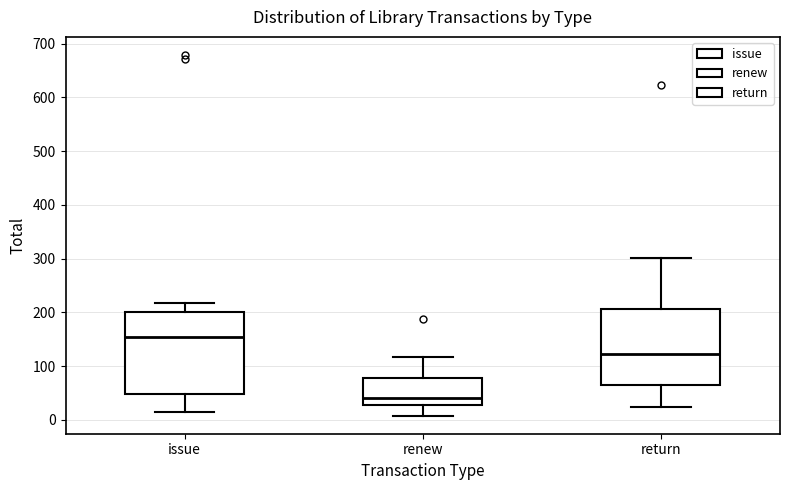

Where does the median line of the box for return sit on the y-axis? The values are not printed on the chart, so give them approximately, as read against the axis.

120